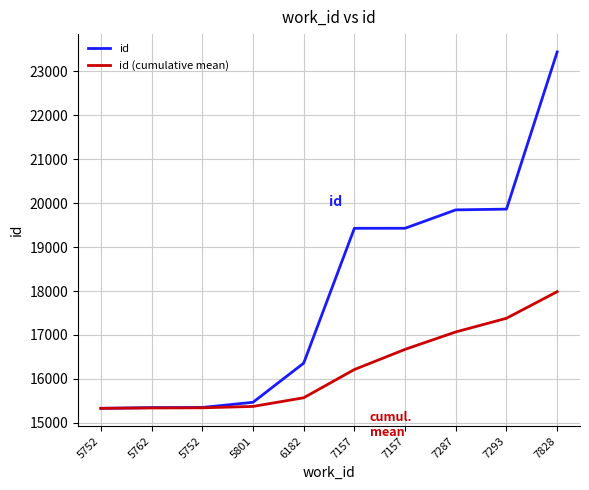

True or false: id has a value of 9128 at 7828.

False